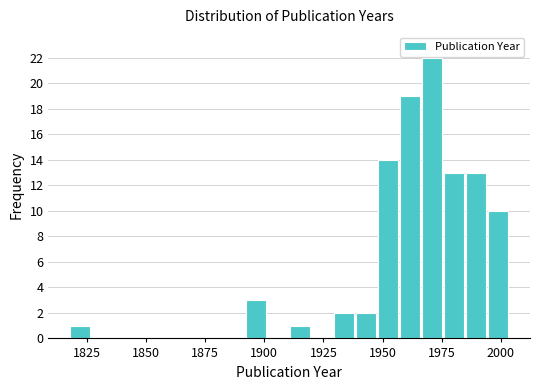

Around what value on the x-axis is the tallest bar? Give the approximate position of its centre, as read against the axis.

1970